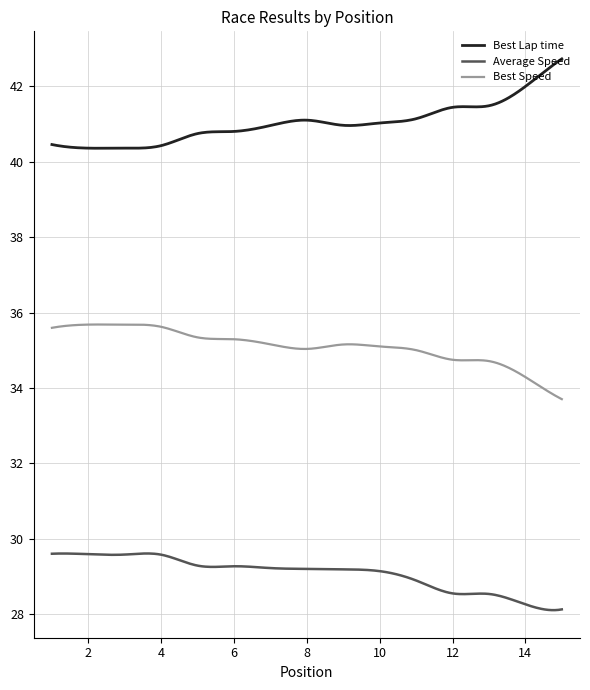

Rank the series by their maximum value, from lowest to highest.

Average Speed, Best Speed, Best Lap time